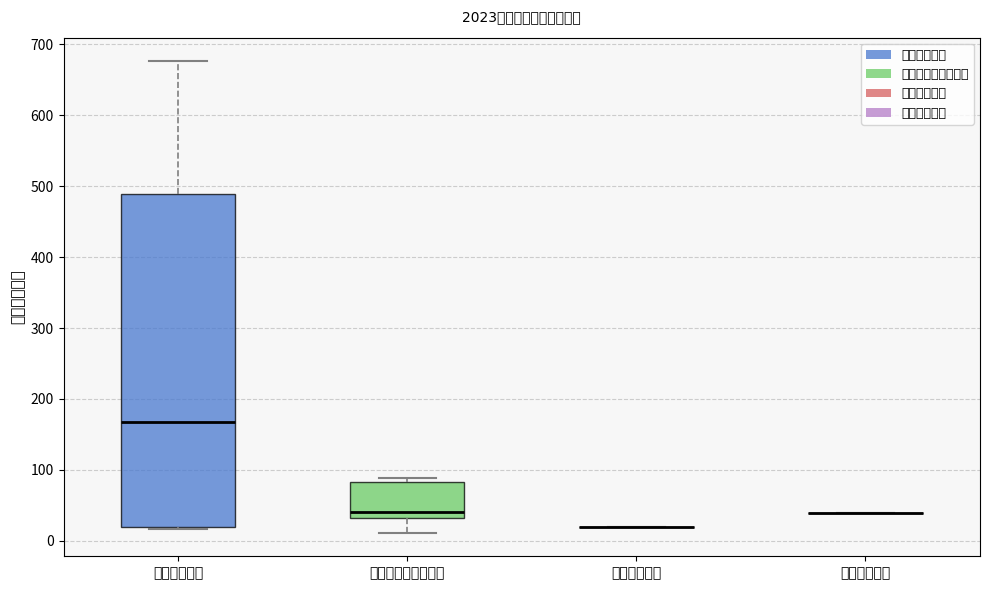

Which box is the tallest, from its lower edge to its upper edge?

公共安全支出